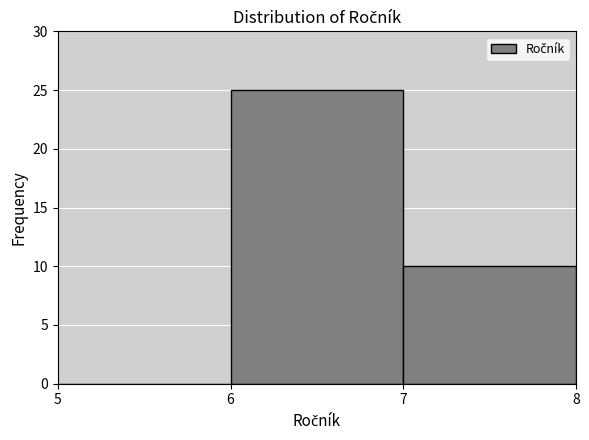

Reading left to right, transcribe this chart: for each bar, give the range it covers on the x-axis and its height. The values are not printed on the chart, so give them approximately, as read against the axis.

5 to 6: 0
6 to 7: 25
7 to 8: 10